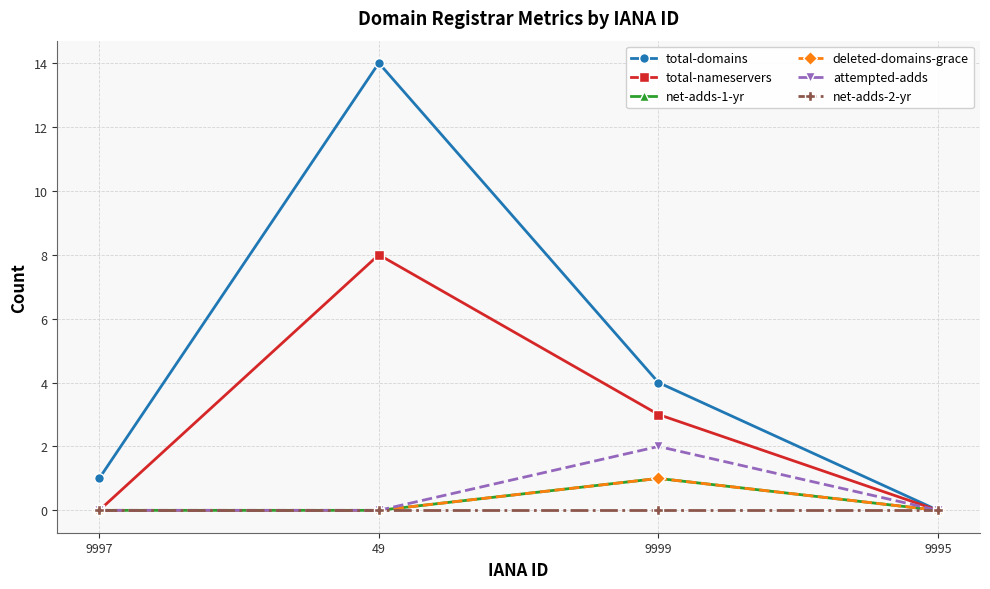

What is the spread (max minus min) of values at 49?

14